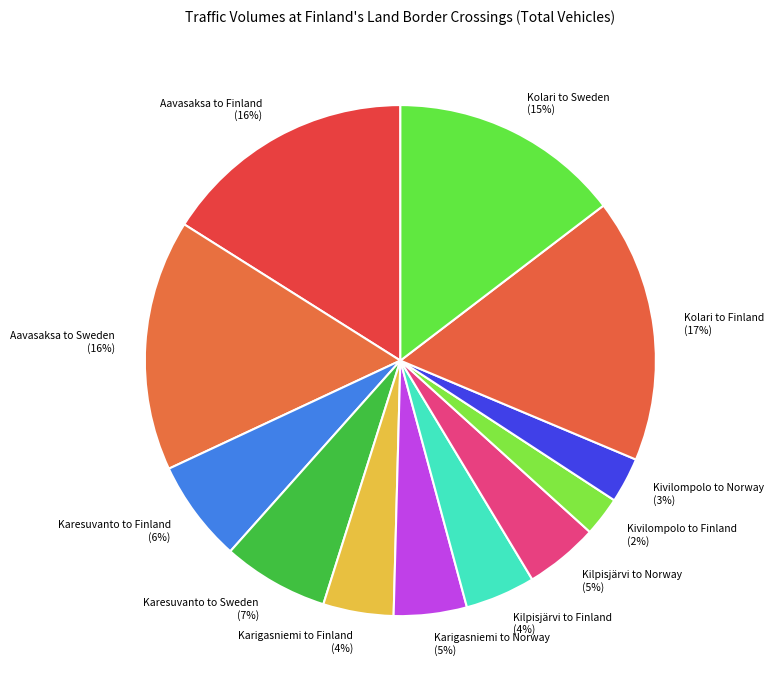

To the nearest percent, what is the average slice percentage?

8%